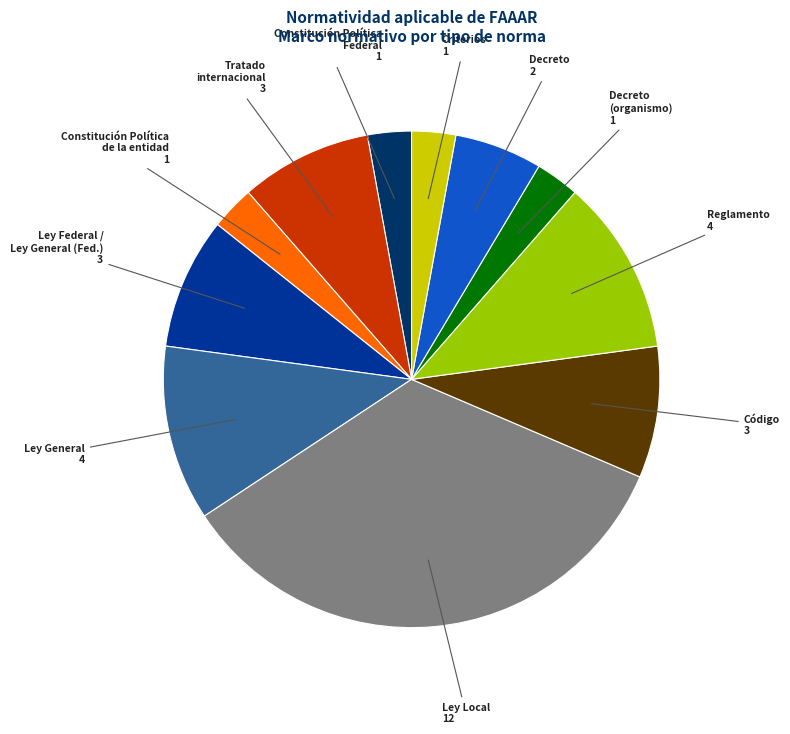

Is there any slice that represents more than half of the pie?

No